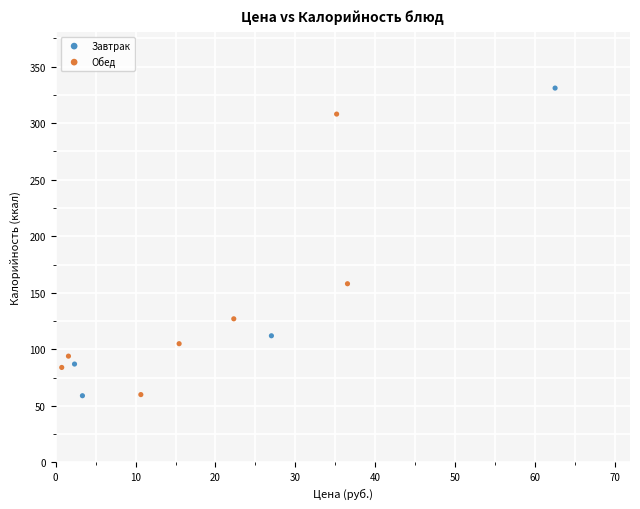

Which series has the largest Y range (max minus min)?

Завтрак